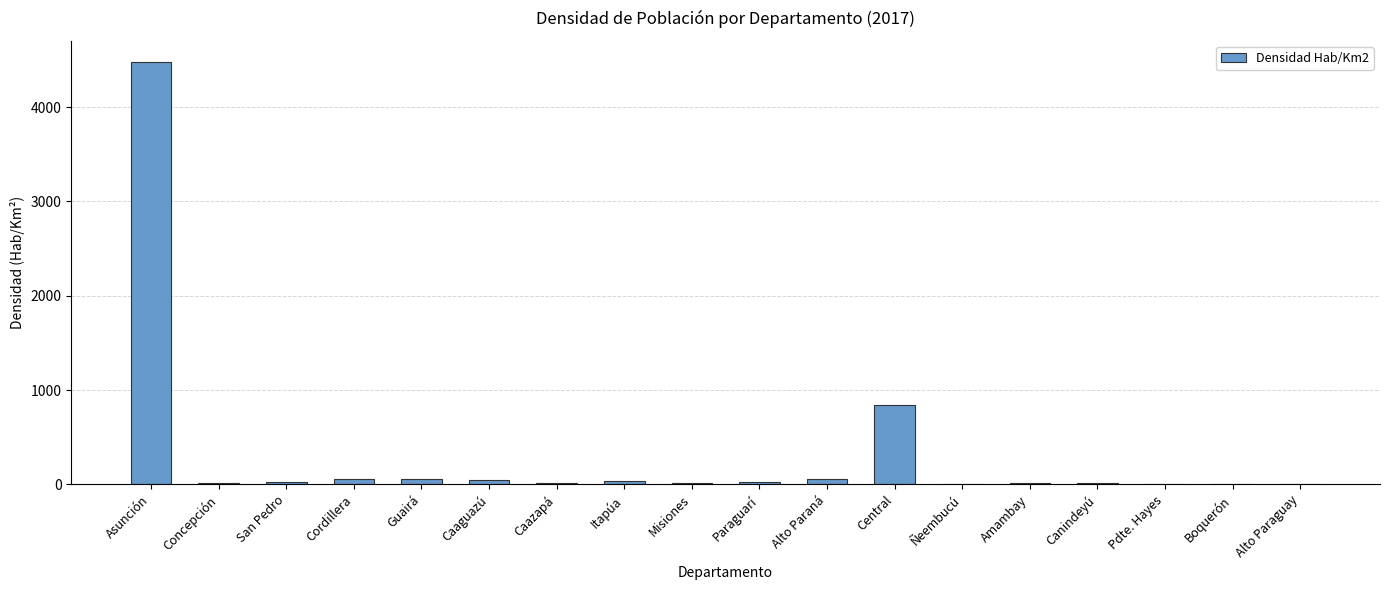

At which category does the chart reach its peak across all series?

Asunción